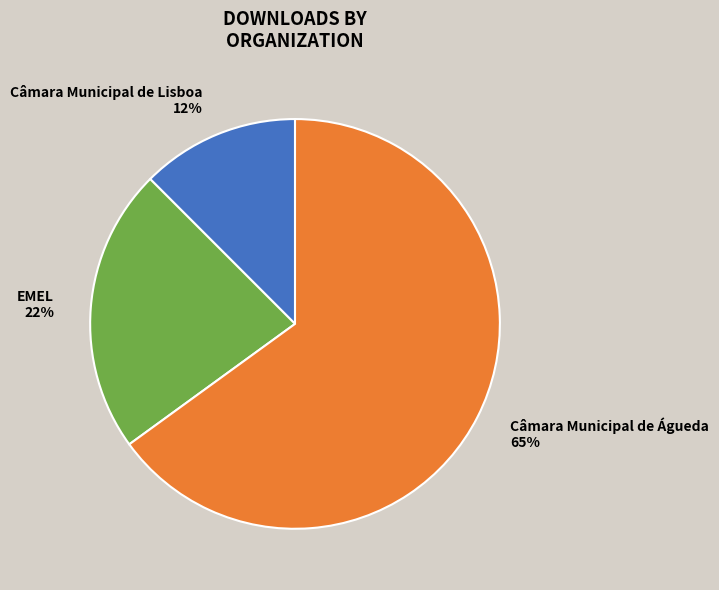

Between Câmara Municipal de Águeda 65% and EMEL 22%, which is larger?

Câmara Municipal de Águeda 65%